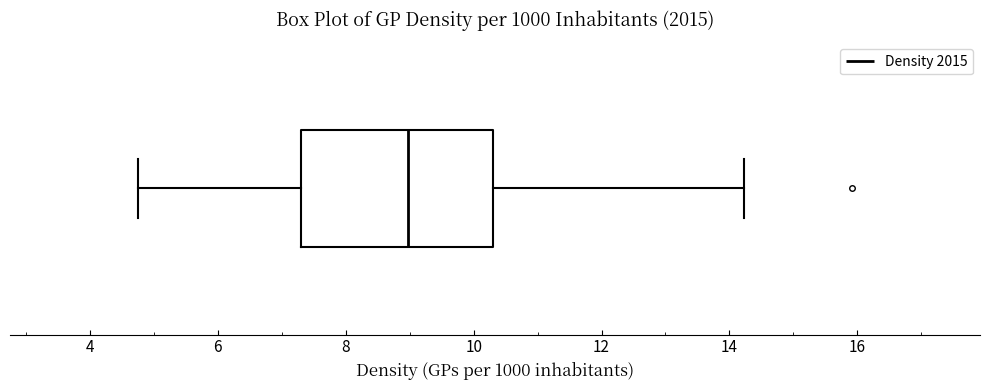

Where does the median line of the box sit on the x-axis? The values are not printed on the chart, so give them approximately, as read against the axis.

9.0